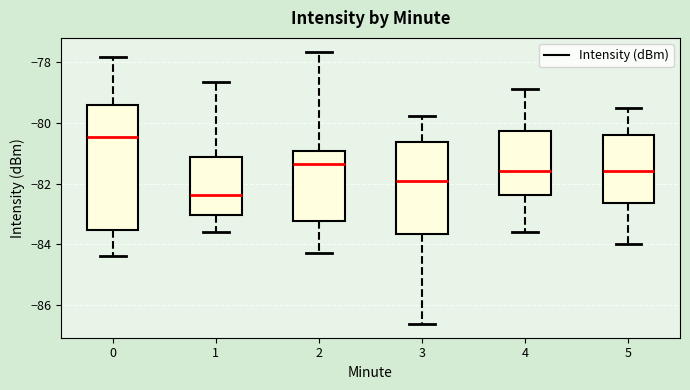

Reading left to right, transcribe this box plot: for each box, give where its median line is, the range the box spans, and where its two whiskers end, as read against the y-axis. The values are not printed on the chart, so give them approximately, as read against the axis.

0: median -80.4, box -83.6 to -79.4, whiskers -84.4 to -77.8
1: median -82.4, box -83.0 to -81.2, whiskers -83.6 to -78.6
2: median -81.4, box -83.2 to -81.0, whiskers -84.2 to -77.6
3: median -82.0, box -83.6 to -80.6, whiskers -86.6 to -79.8
4: median -81.6, box -82.4 to -80.2, whiskers -83.6 to -78.8
5: median -81.6, box -82.6 to -80.4, whiskers -84.0 to -79.4